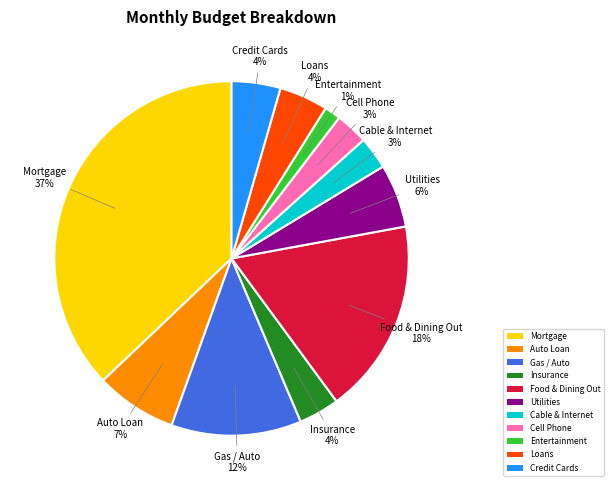

To the nearest percent, what percentage of the pie is Utilities?

6%